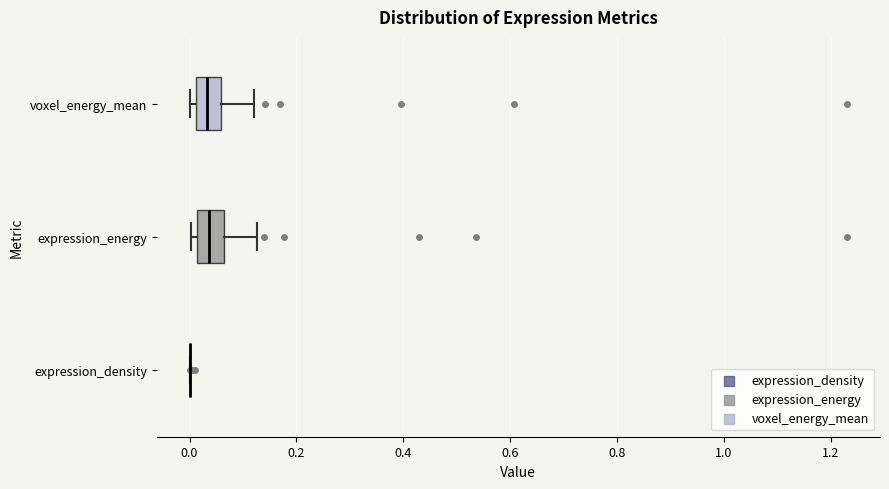

Reading bottom to top, read every box against the x-axis: the position of its median line, the range the box covers, and the ends of its whiskers. The values are not printed on the chart, so give them approximately, as read against the axis.

expression_density: box collapsed to a line at 0.00, whiskers 0.00 to 0.00
expression_energy: median 0.04, box 0.02 to 0.06, whiskers 0.00 to 0.12
voxel_energy_mean: median 0.04, box 0.02 to 0.06, whiskers 0.00 to 0.12